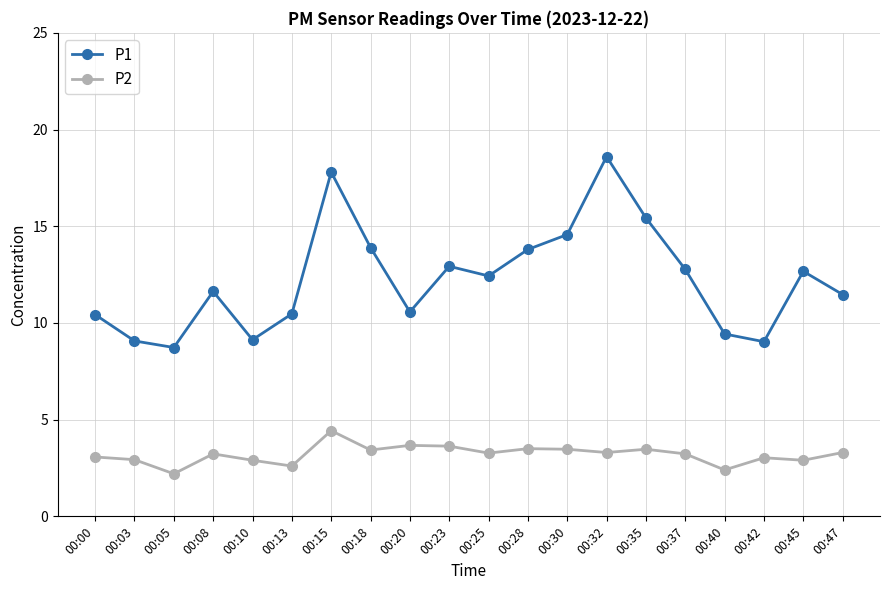

What is the greatest value displayed?

18.6